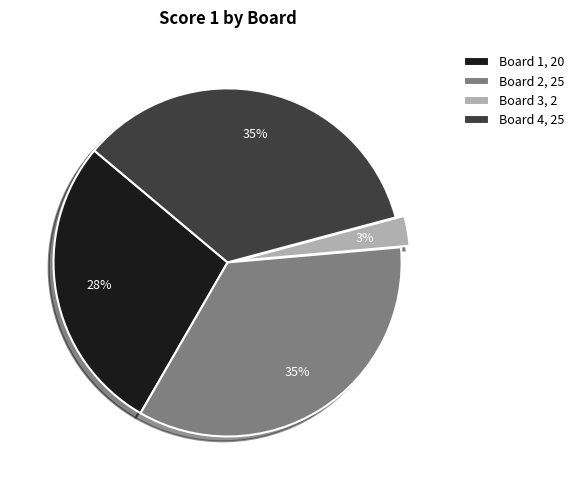

What percentage is the Board 4 slice, to the nearest percent?

35%